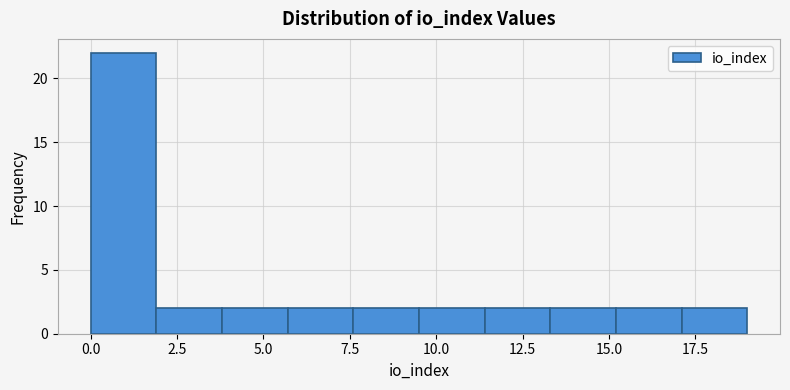

Around what value on the x-axis is the tallest bar? Give the approximate position of its centre, as read against the axis.

1.0